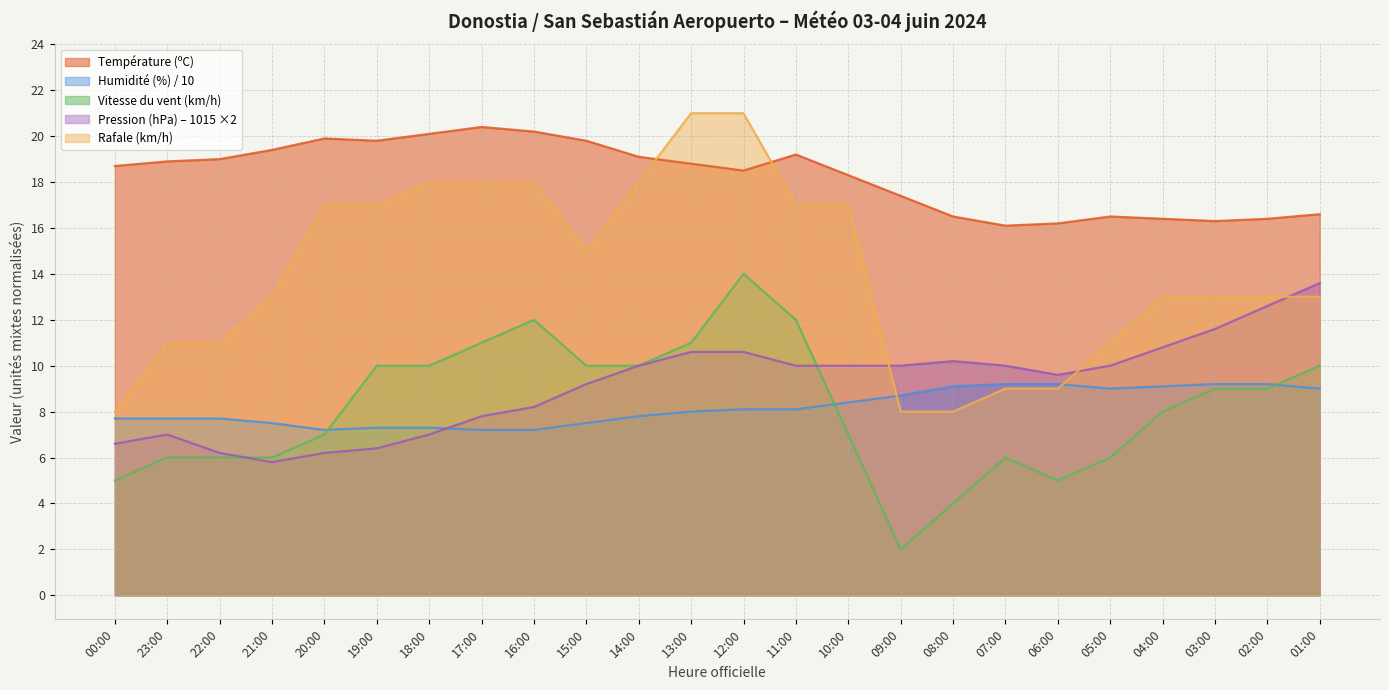

True or false: Rafale (km/h) has more than 0 points higher than both neighbors.

False